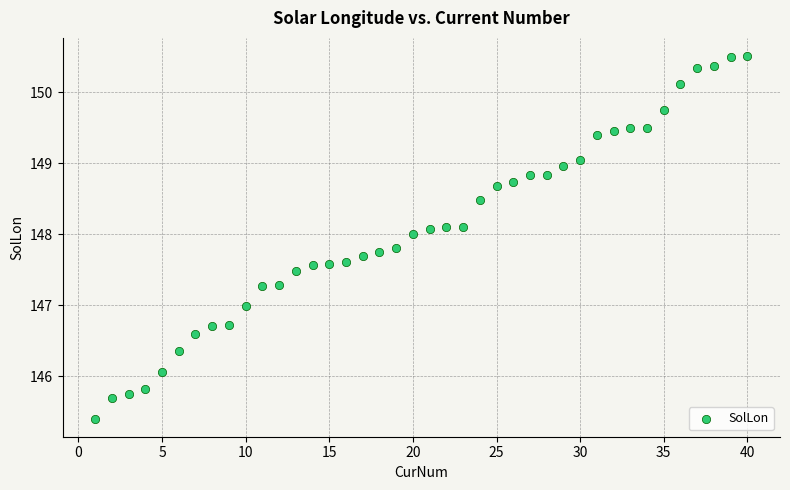

What is the range of X values (max minus min)?

39.0